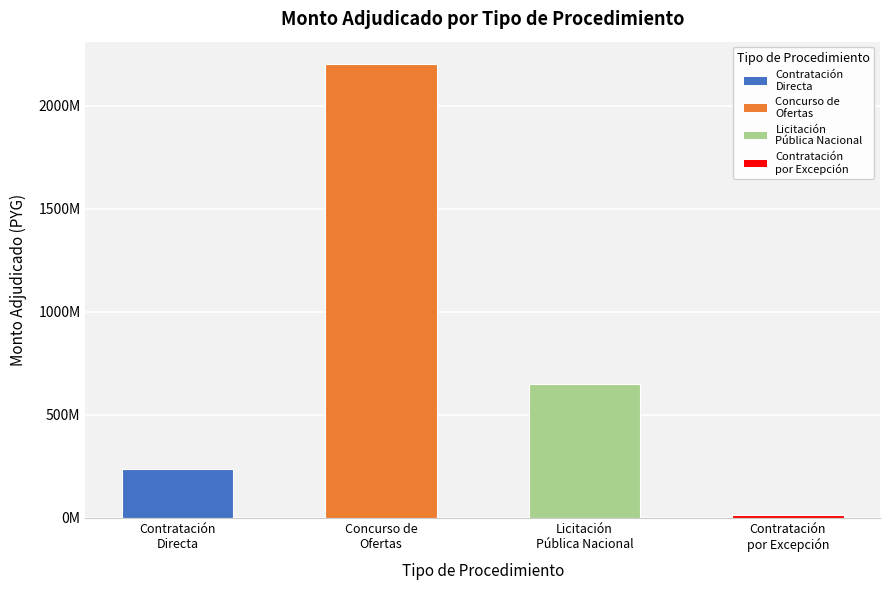

What is the sum of the values at Licitación
Pública Nacional and Concurso de
Ofertas?

2851108600